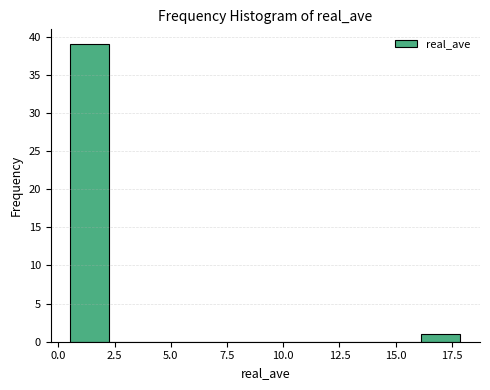

Around what value on the x-axis is the tallest bar? Give the approximate position of its centre, as read against the axis.

1.5